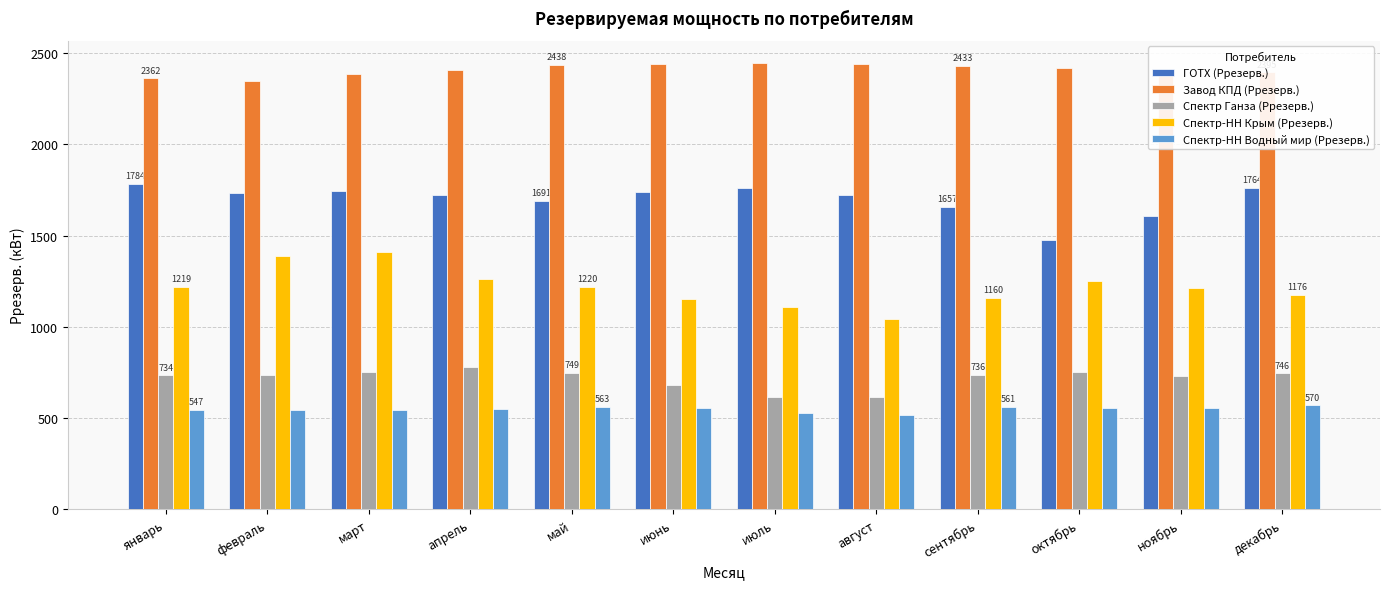

What is the difference between the second highest and minimum values in the Спектр Ганза (Ррезерв.) series?

141